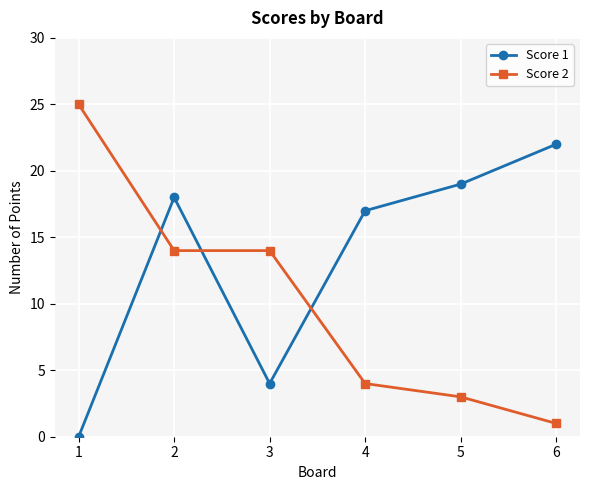

How many times do Score 2 and Score 1 cross each other?

3